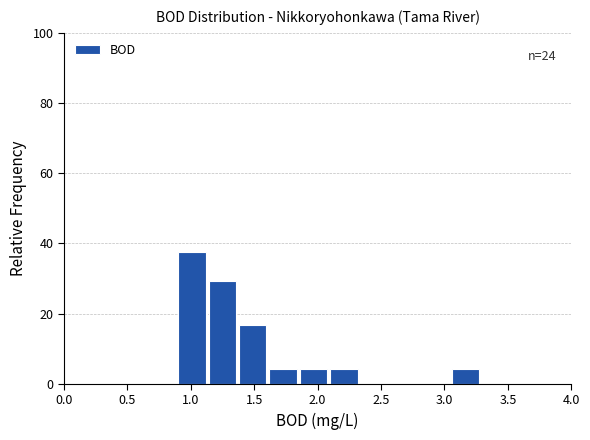

Over which range of the x-axis is the bar tallest?

0.90 to 1.14